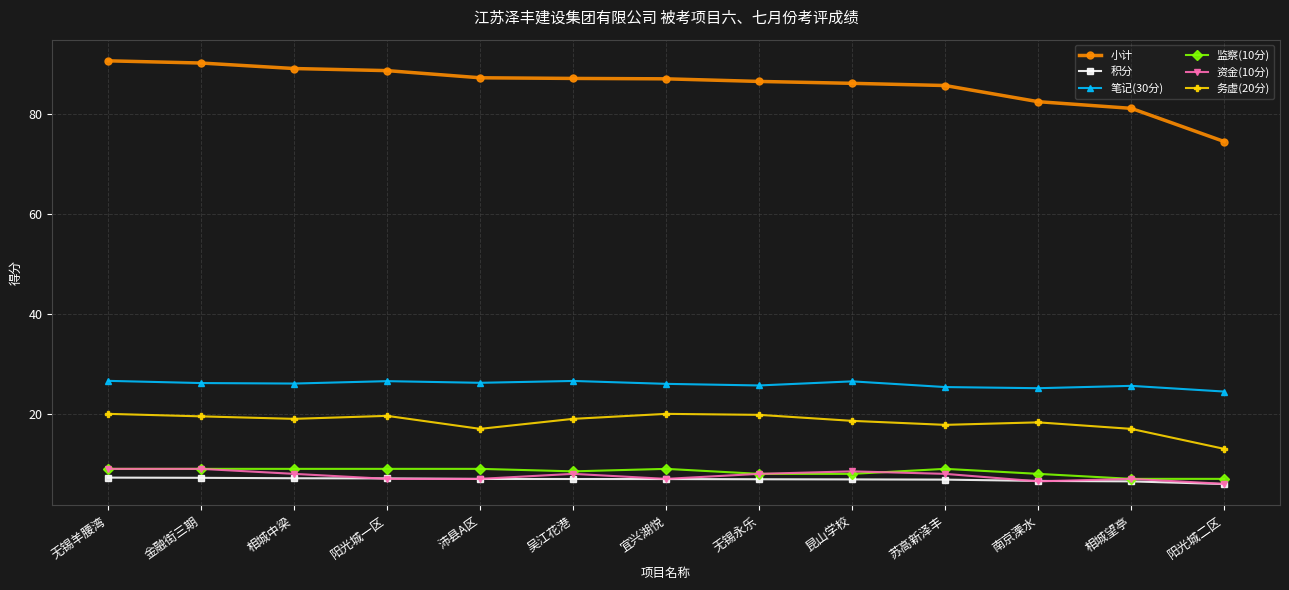

What is the value of the 积分 point at the 2nd from the left?

7.2